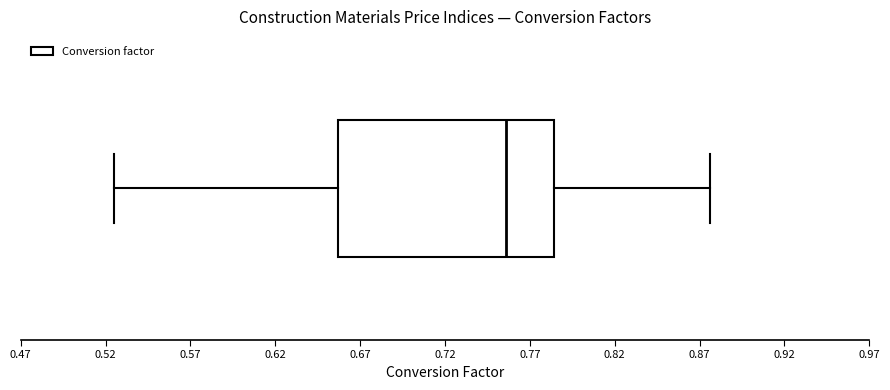

Read this box plot against the x-axis: the position of the median line, the range covered by the box, and the ends of both whiskers. The values are not printed on the chart, so give them approximately, as read against the axis.

median 0.755, box 0.655 to 0.785, whiskers 0.525 to 0.875